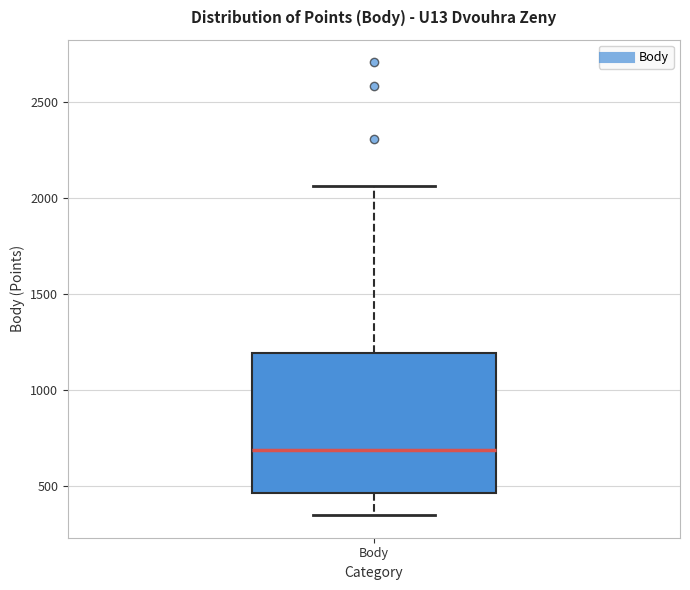

Where does the median line of the box for Body sit on the y-axis? The values are not printed on the chart, so give them approximately, as read against the axis.

700